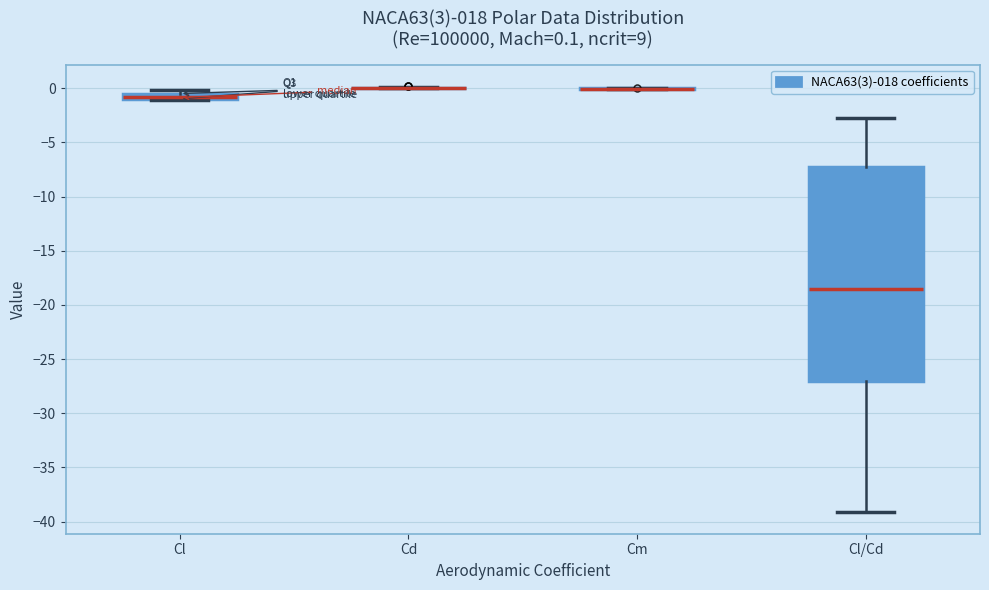

Which box is the tallest, from its lower edge to its upper edge?

Cl/Cd